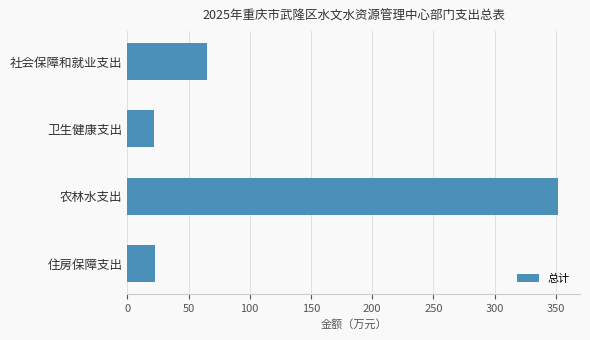

True or false: the data shows 352.2 at 农林水支出.

True